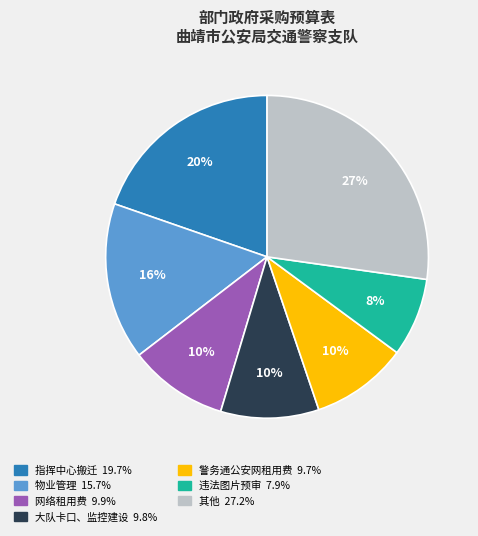

Does any single category account for the majority?

No